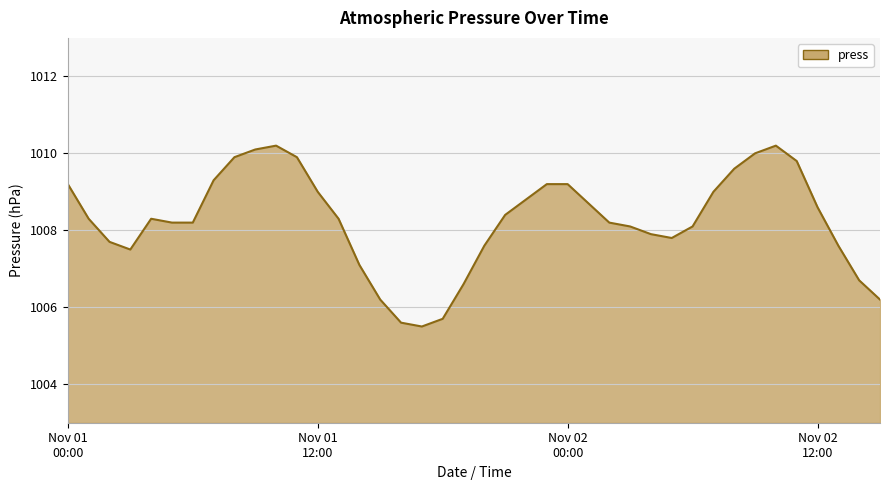

What is the difference between the maximum and minimum values?

4.7